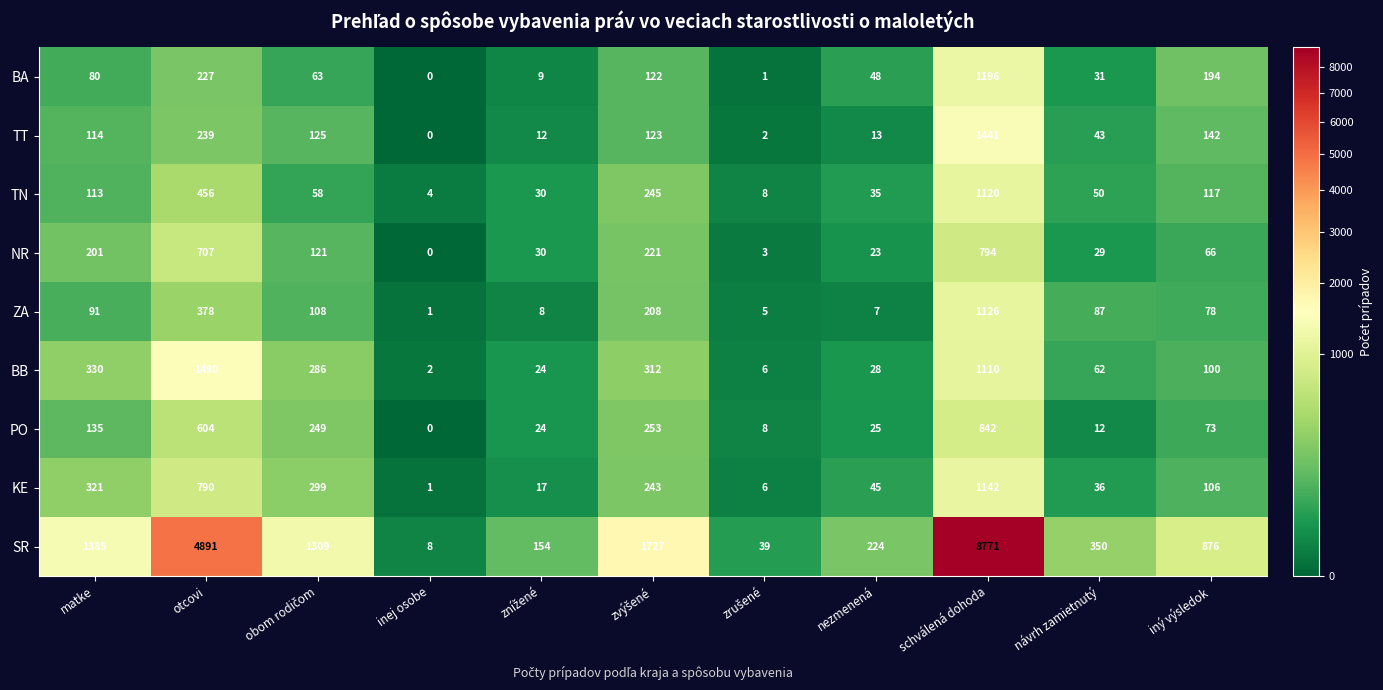

True or false: SR has a value of 876 at iný výsledok.

True